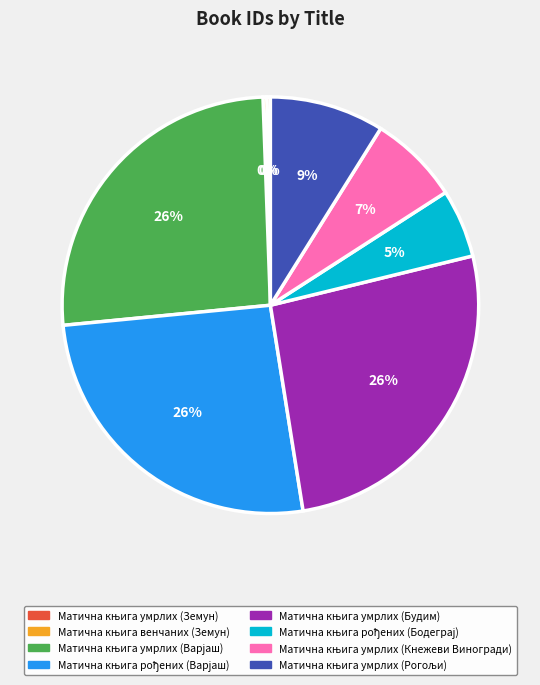

Does any single category account for the majority?

No